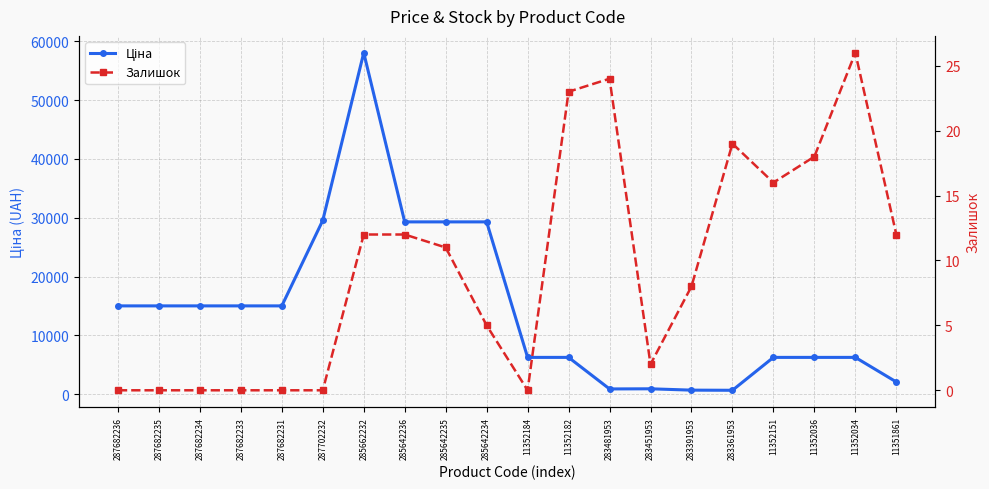

What is the label of the 12th point from the right?

285642235